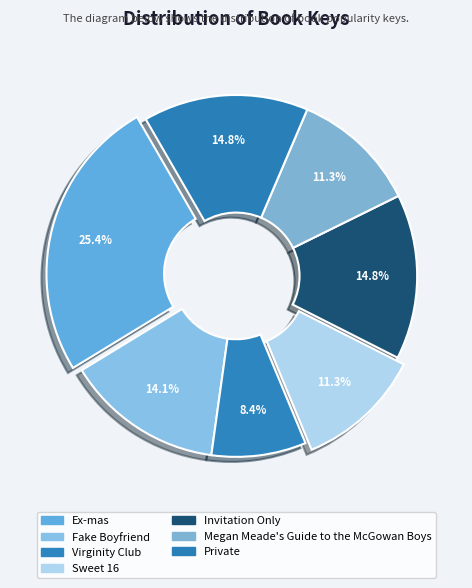

How many segments does this pie chart have?

7